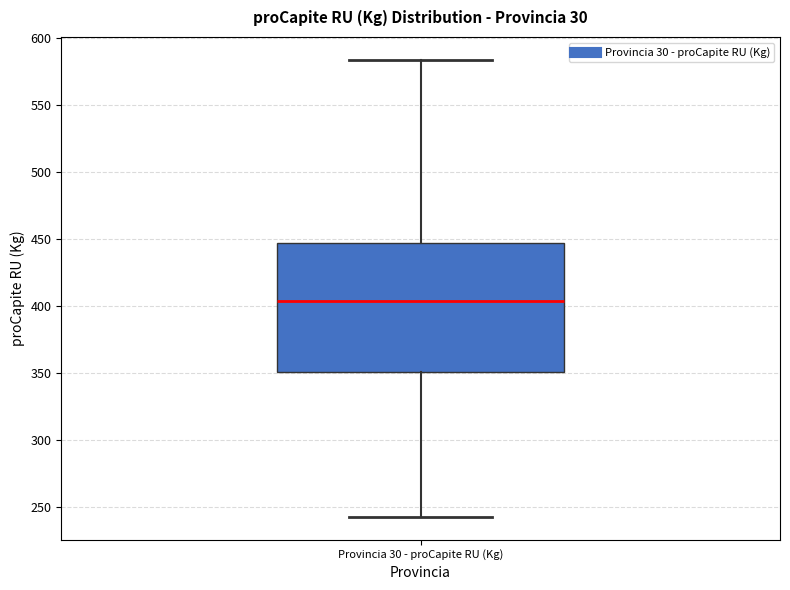

Transcribe this box plot: give where the median line is, the range the box spans, and where the two whiskers end, as read against the y-axis. The values are not printed on the chart, so give them approximately, as read against the axis.

median 405, box 350 to 445, whiskers 240 to 585